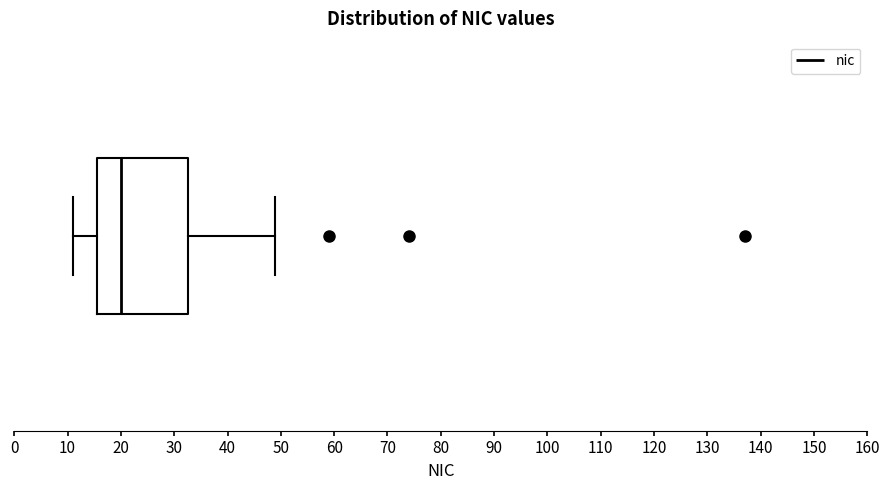

Transcribe this box plot: give where the median line is, the range the box spans, and where the two whiskers end, as read against the x-axis. The values are not printed on the chart, so give them approximately, as read against the axis.

median 20, box 16 to 33, whiskers 11 to 49